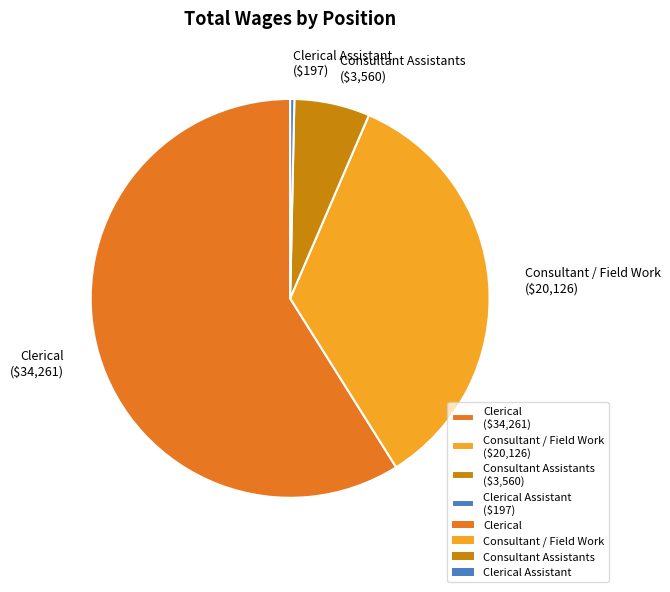

How many slices are in this pie chart?

4